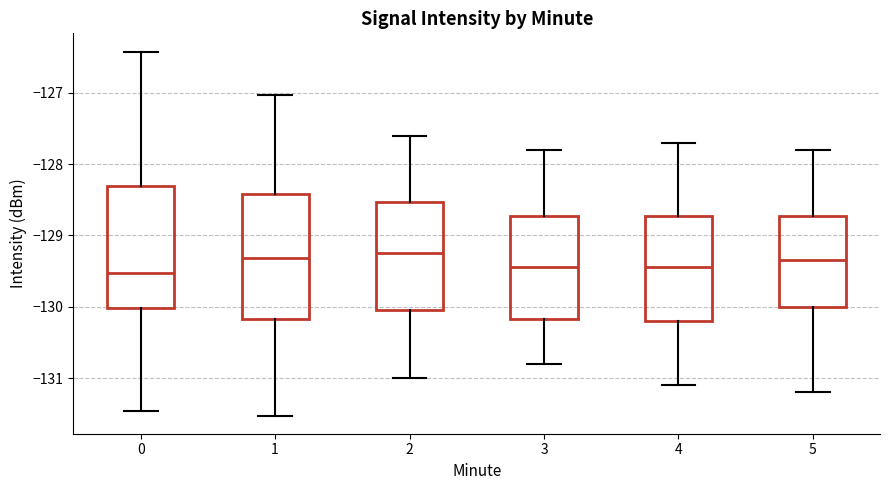

Where does the median line of the box at x = 3 sit on the y-axis? The values are not printed on the chart, so give them approximately, as read against the axis.

-129.4